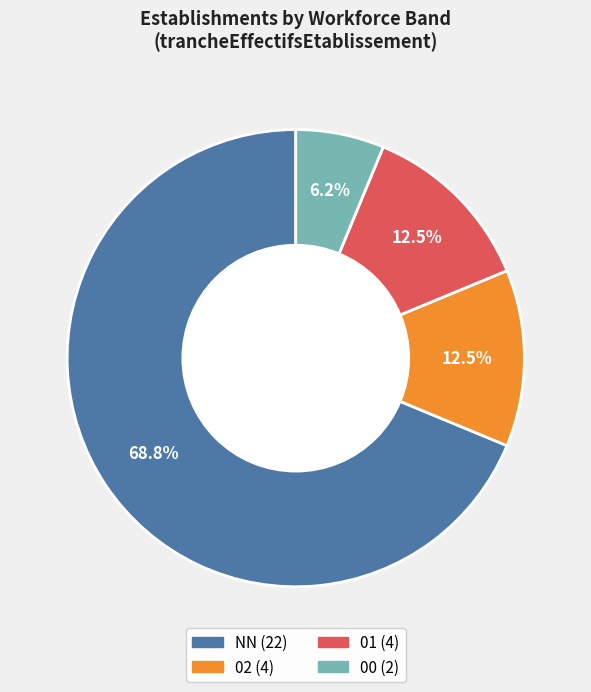

Is there a majority slice in this chart?

Yes